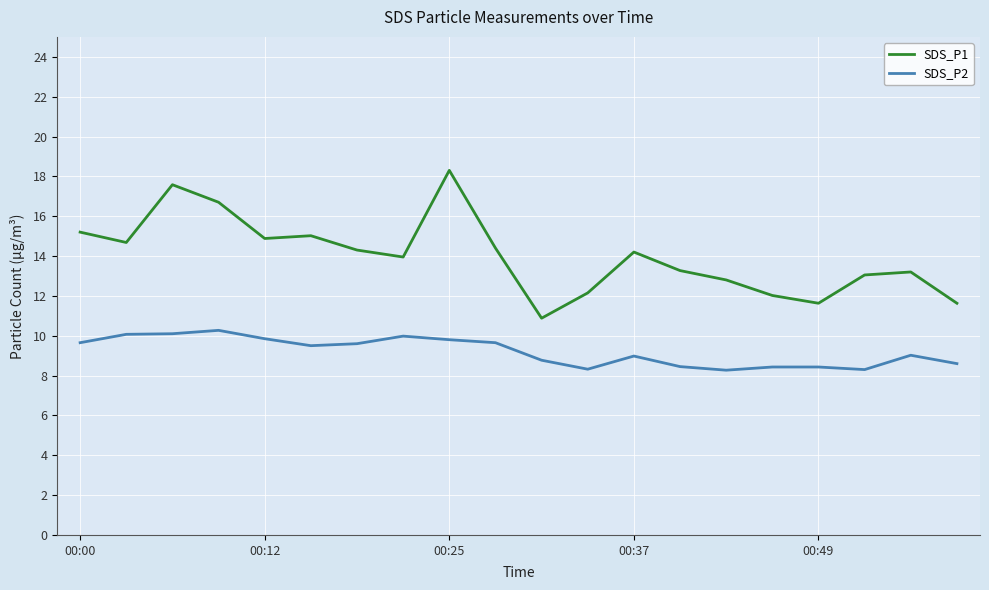

What is the minimum value for SDS_P2?

8.3